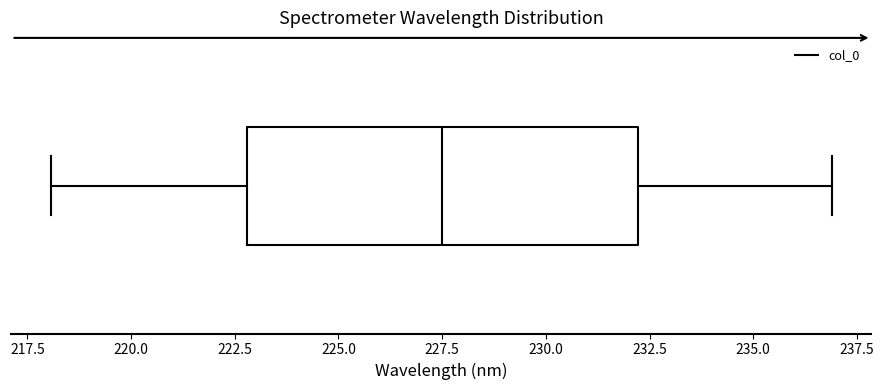

Where does the right whisker of the box end on the x-axis? The values are not printed on the chart, so give them approximately, as read against the axis.

237.0